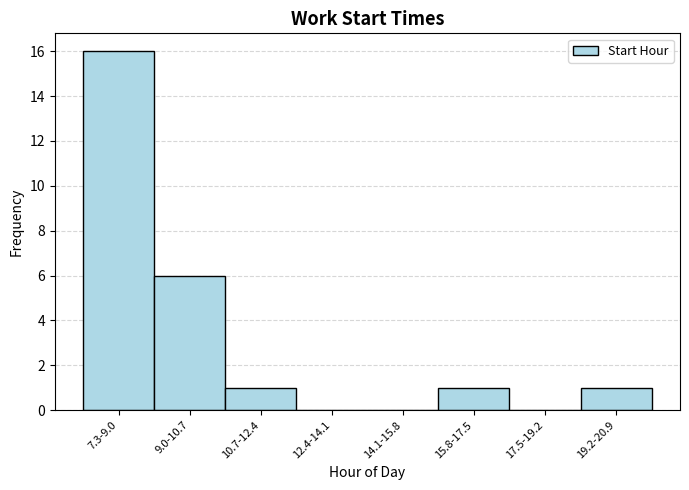

Reading left to right, list all the values displayed in this chart.

7.3-9.0=16	9.0-10.7=6	10.7-12.4=1	12.4-14.1=0	14.1-15.8=0	15.8-17.5=1	17.5-19.2=0	19.2-20.9=1